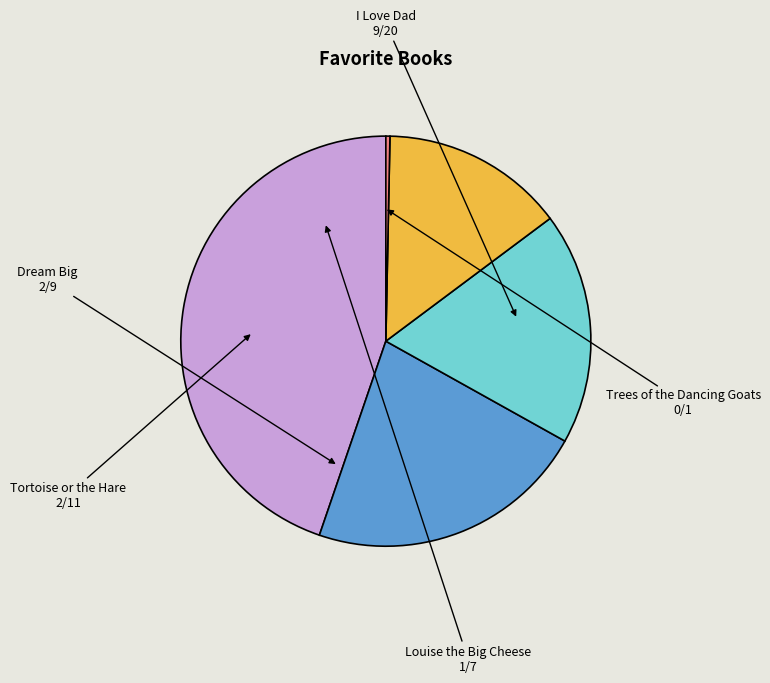

Count the number of slices in the pie.

5